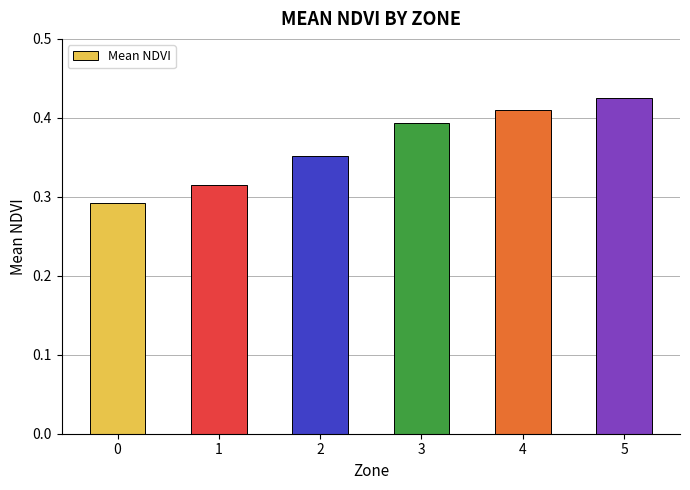

Rank the categories by value from lowest to highest.

0, 1, 2, 3, 4, 5